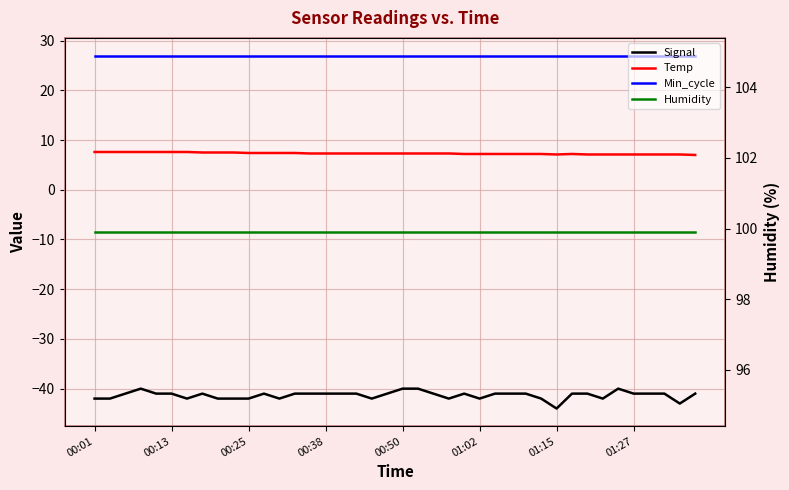

Count the number of categories in the chart.

40